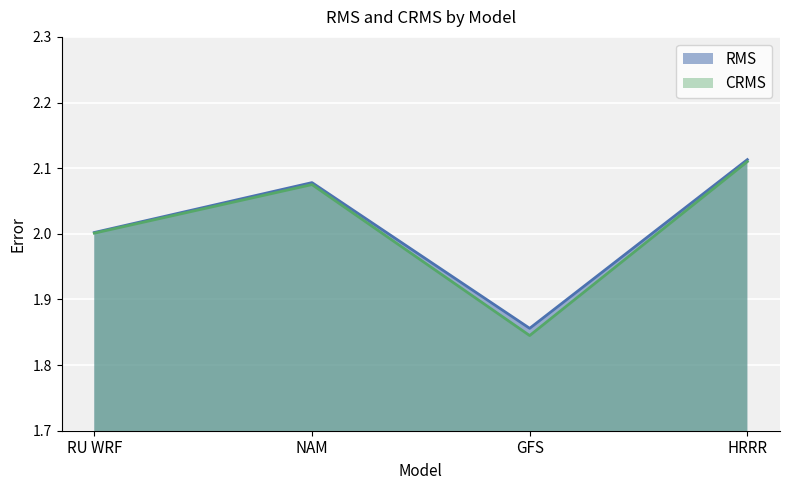

What position from the left is GFS?

3